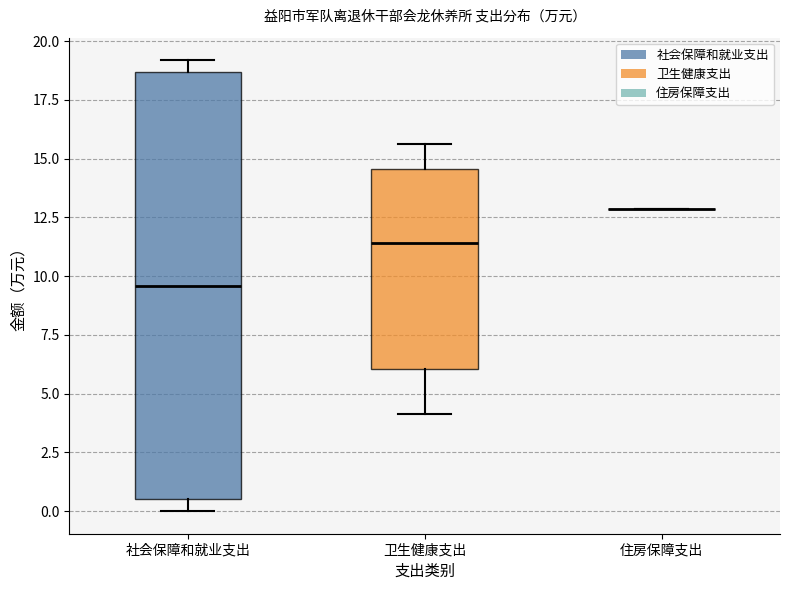

Reading left to right, transcribe this box plot: for each box, give where its median line is, the range the box spans, and where its two whiskers end, as read against the y-axis. The values are not printed on the chart, so give them approximately, as read against the axis.

社会保障和就业支出: median 9.5, box 0.5 to 18.5, whiskers 0.0 to 19.0
卫生健康支出: median 11.5, box 6.0 to 14.5, whiskers 4.0 to 15.5
住房保障支出: box collapsed to a line at 13.0, whiskers 13.0 to 13.0